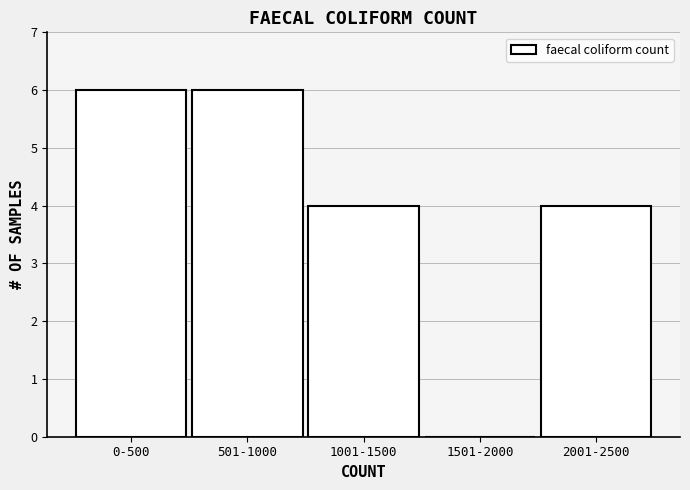

Reading right to left, transcribe all the data shown in this chart.

2001-2500=4	1501-2000=0	1001-1500=4	501-1000=6	0-500=6